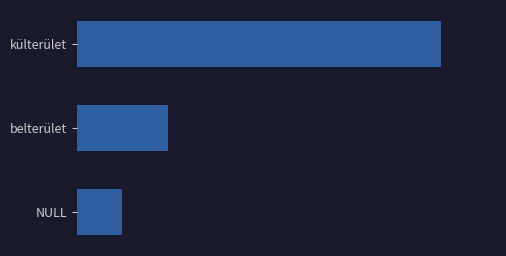

How many categories are shown in the chart?

3